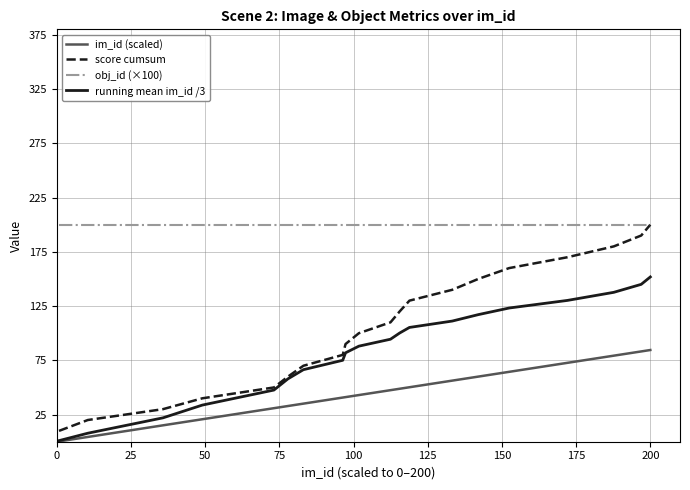

Which series has the largest range (max minus min)?

score cumsum